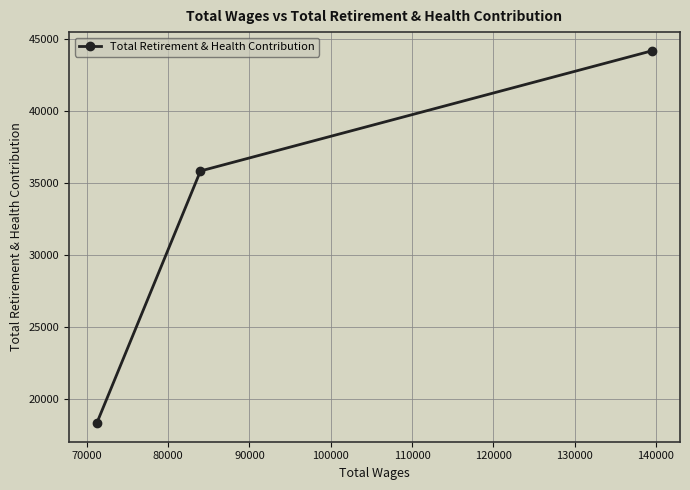

What is the greatest value displayed?

44215